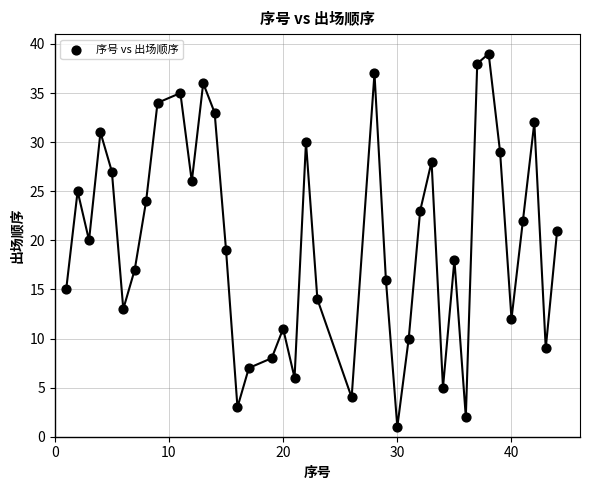

What is the range of Y values (max minus min)?

38